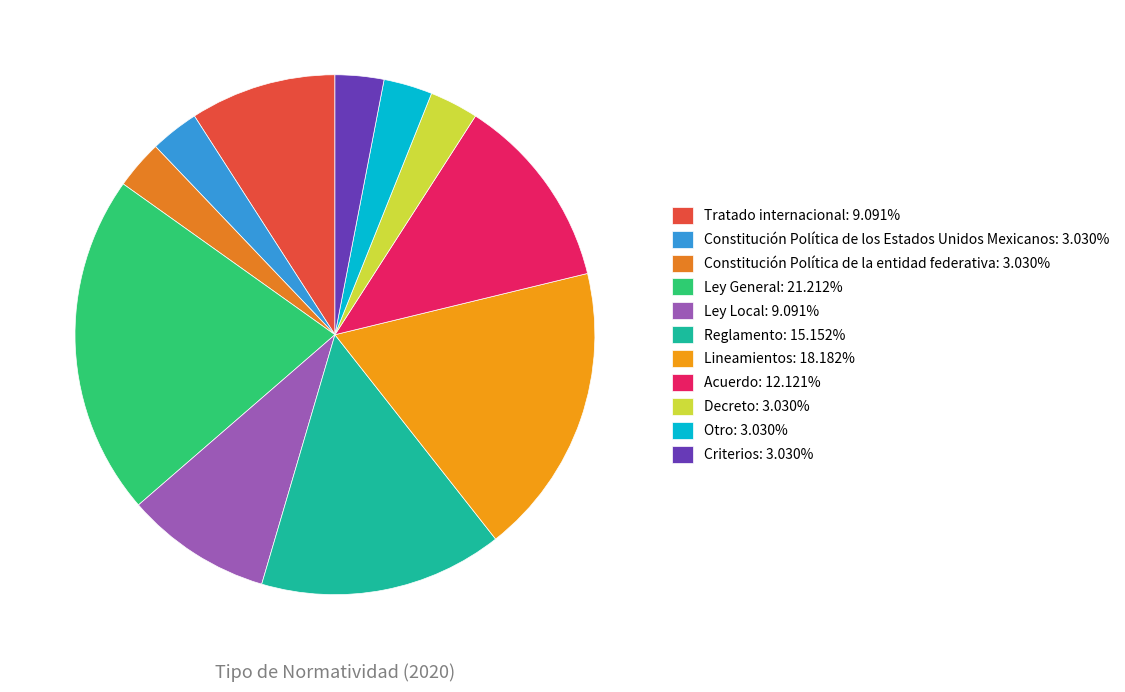

To the nearest percent, what percentage of the pie is Otro?

3%